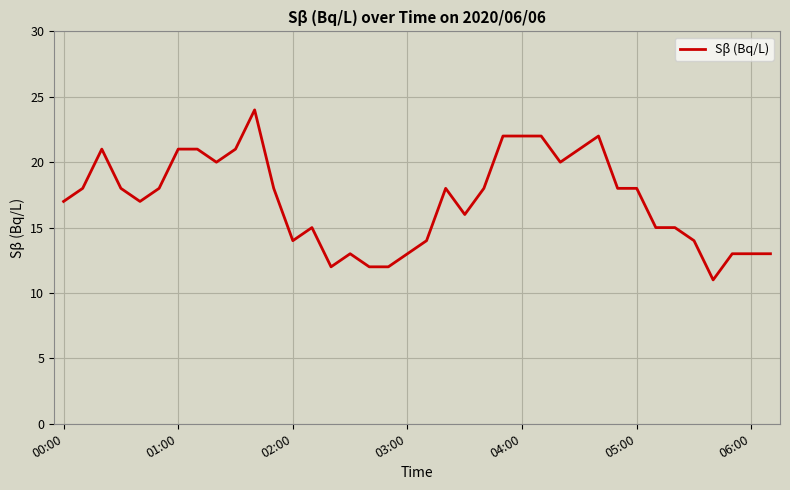

How many distinct data groups are displayed?

1